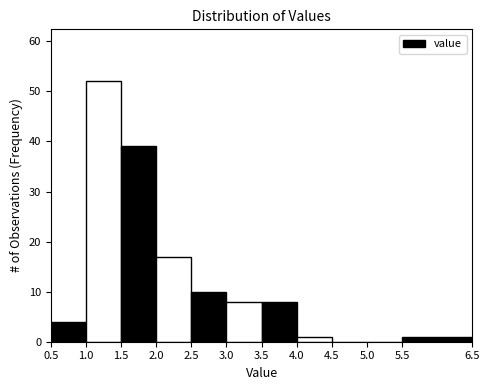

Which range on the x-axis has the tallest bar?

1.0 to 1.5